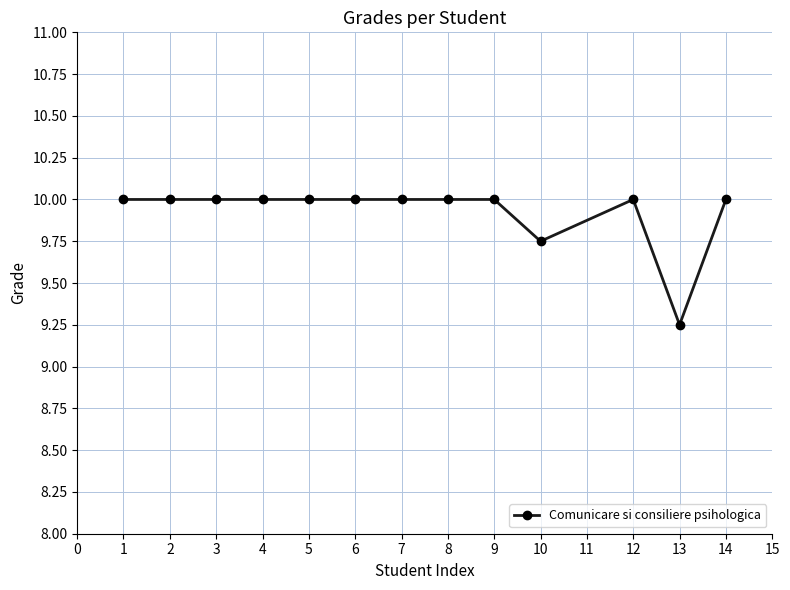

What is the value of the 4th point from the left?

10.0